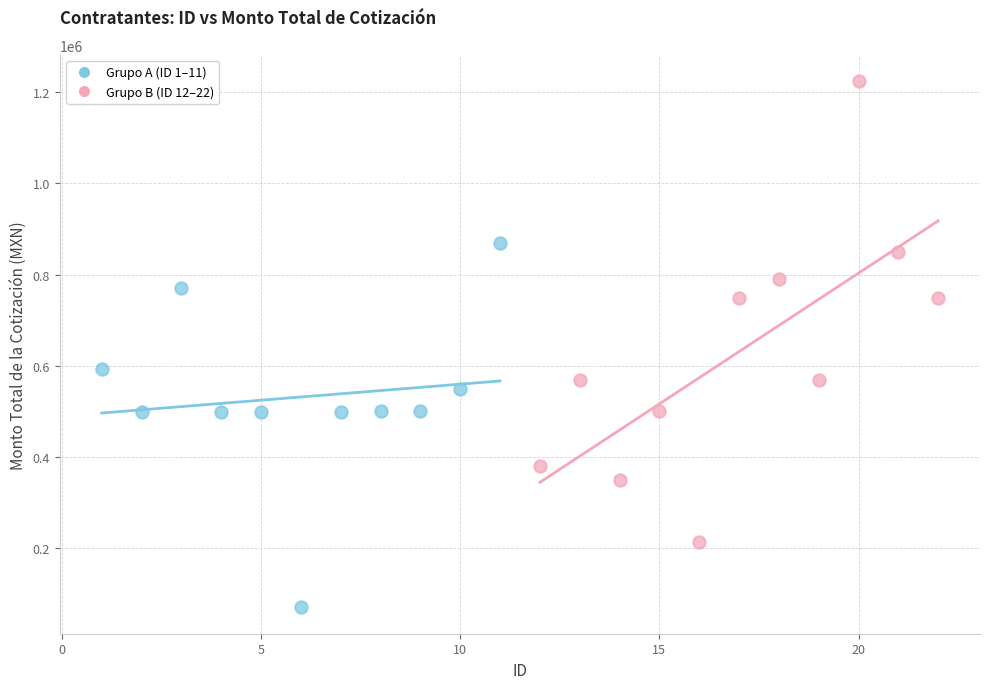

Which series reaches the minimum Y coordinate?

Grupo A (ID 1–11)